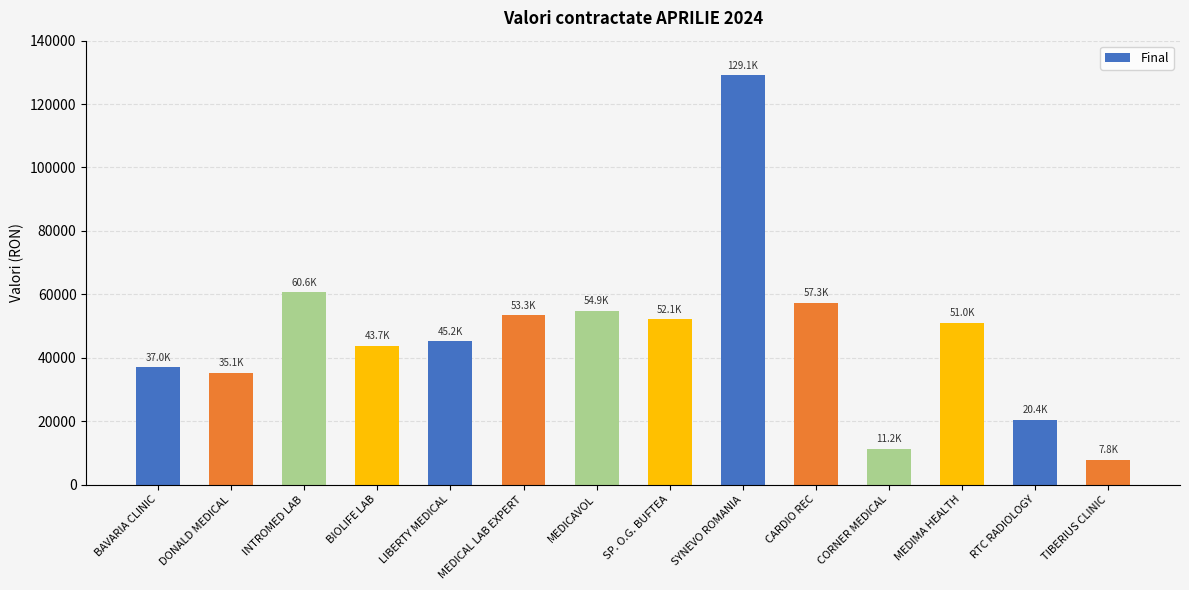

Reading left to right, list all the values displayed in this chart.

BAVARIA CLINIC=36964.4	DONALD MEDICAL=35132.1	INTROMED LAB=60600.1	BIOLIFE LAB=43671.8	LIBERTY MEDICAL=45175.9	MEDICAL LAB EXPERT=53316.4	MEDICAVOL=54861.0	SP. O.G. BUFTEA=52113.5	SYNEVO ROMANIA=129066.0	CARDIO REC=57302.6	CORNER MEDICAL=11195.1	MEDIMA HEALTH=51022.1	RTC RADIOLOGY=20418.7	TIBERIUS CLINIC=7762.6